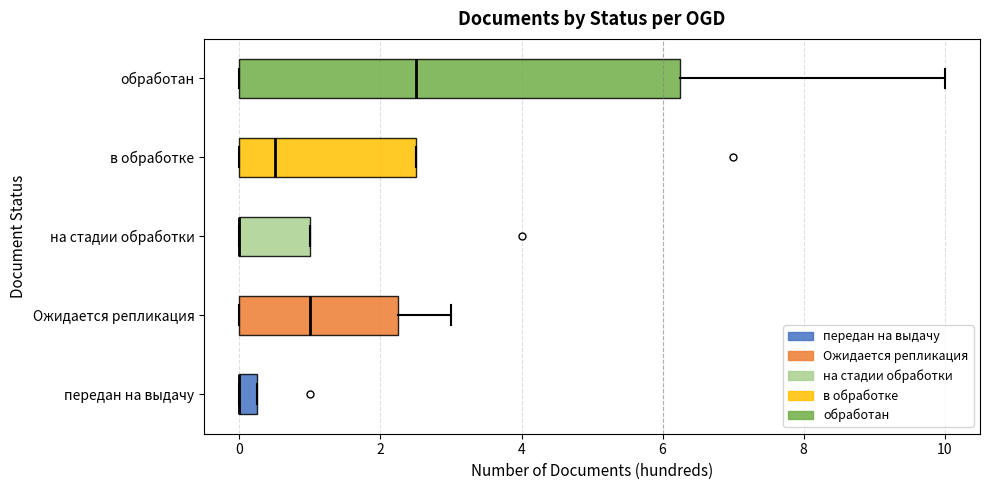

Where is the left edge of the box for на стадии обработки on the x-axis? The values are not printed on the chart, so give them approximately, as read against the axis.

0.0